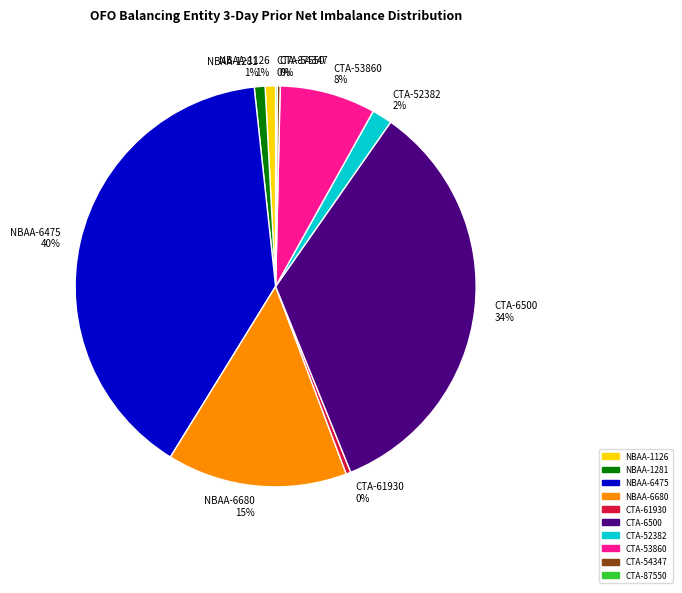

Which category has the biggest portion of the pie?

NBAA-6475